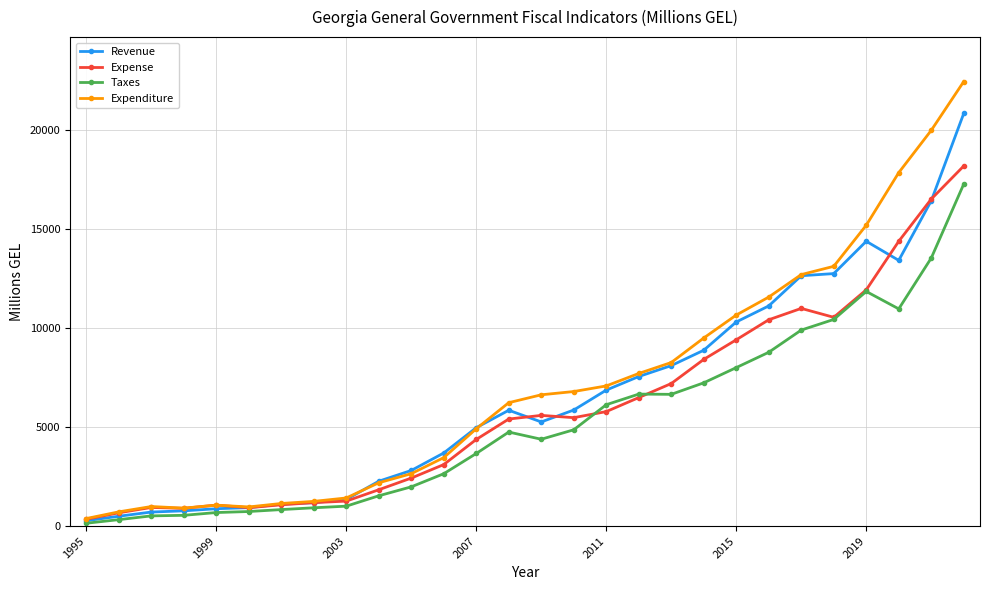

What is the sum of all Taxes values?

147081.7